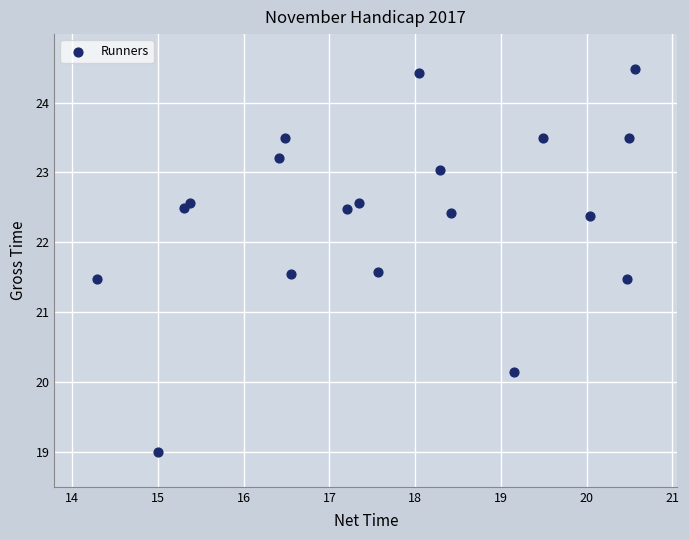

What is the range of X values (max minus min)?

6.3